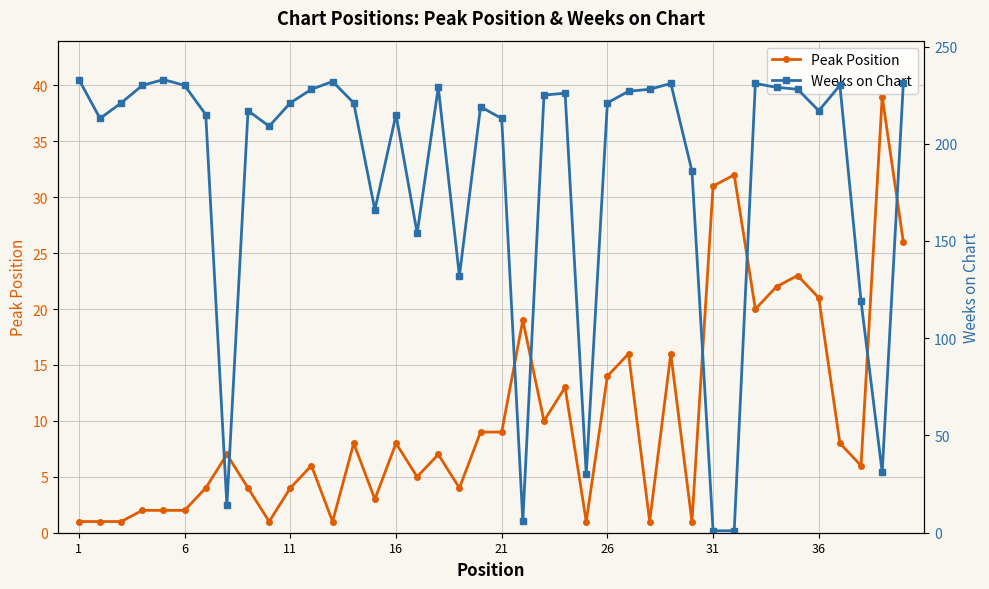

Reading left to right, list all the values displayed in this chart.

Peak Position: 1	1	1	2	2	2	4	7	4	1	4	6	1	8	3	8	5	7	4	9	9	19	10	13	1	14	16	1	16	1	31	32	20	22	23	21	8	6	39	26
Weeks on Chart: 233	213	221	230	233	230	215	14	217	209	221	228	232	221	166	215	154	229	132	219	213	6	225	226	30	221	227	228	231	186	1	1	231	229	228	217	230	119	31	231